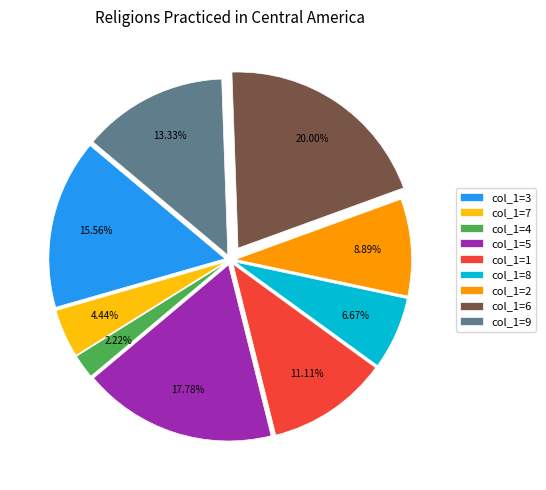

Which has a higher value, col_1=4 or col_1=1?

col_1=1